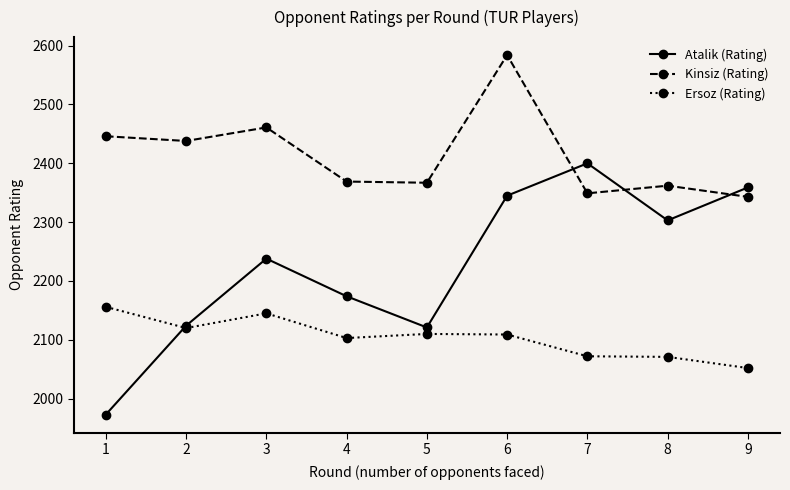

What is the total value across all series at 8?

6736